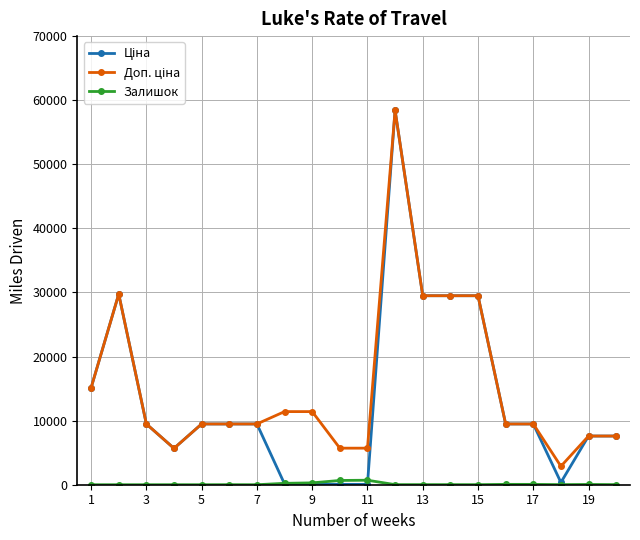

True or false: Залишок has more than 2 points higher than both neighbors.

True